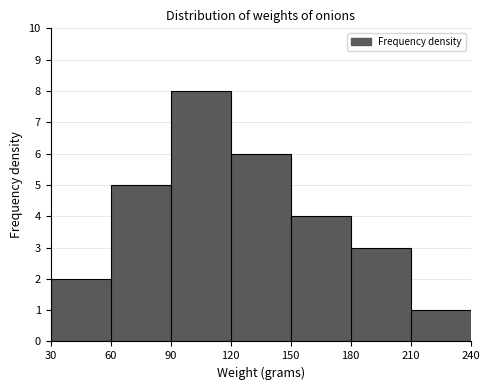

Reading left to right, transcribe this chart: for each bar, give the range it covers on the x-axis and its height. The values are not printed on the chart, so give them approximately, as read against the axis.

30 to 60: 2
60 to 90: 5
90 to 120: 8
120 to 150: 6
150 to 180: 4
180 to 210: 3
210 to 240: 1